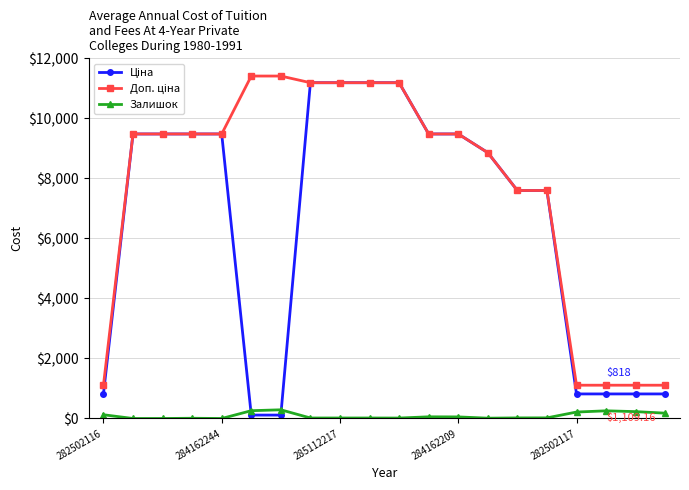

What is the difference between the second highest and second lowest values in the Залишок series?

260.0